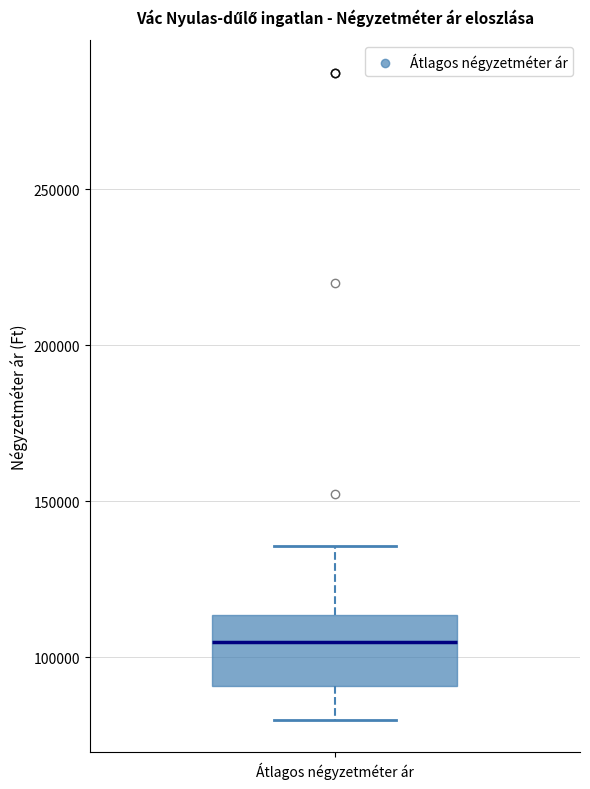

Read this box plot against the y-axis: the position of the median line, the range covered by the box, and the ends of both whiskers. The values are not printed on the chart, so give them approximately, as read against the axis.

median 105000, box 90000 to 115000, whiskers 80000 to 135000